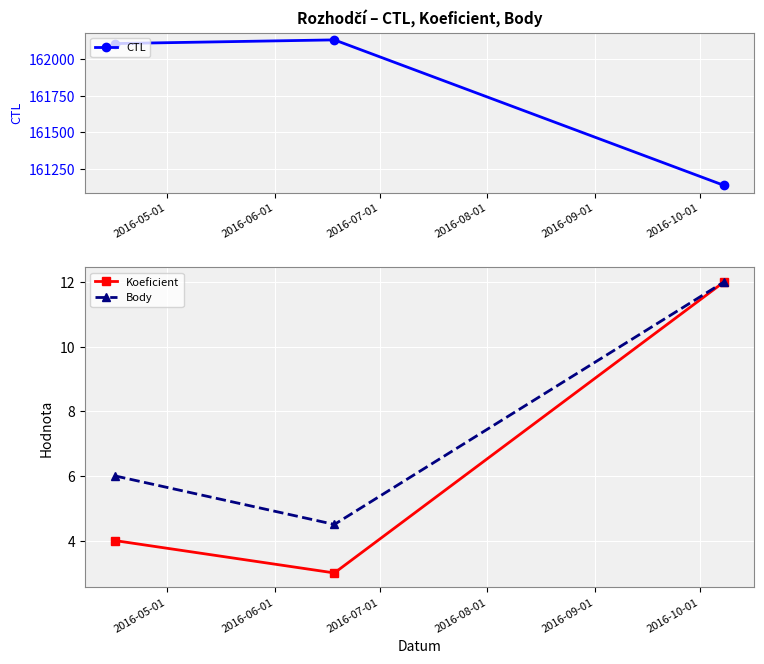

How many data points in Body are above 6?

1